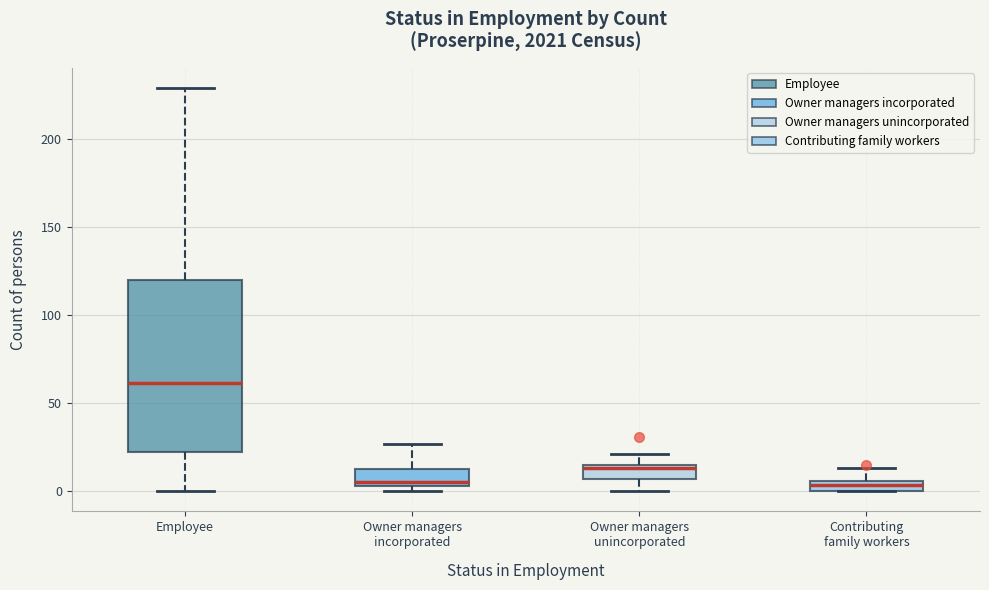

Which box has the highest median line?

Employee